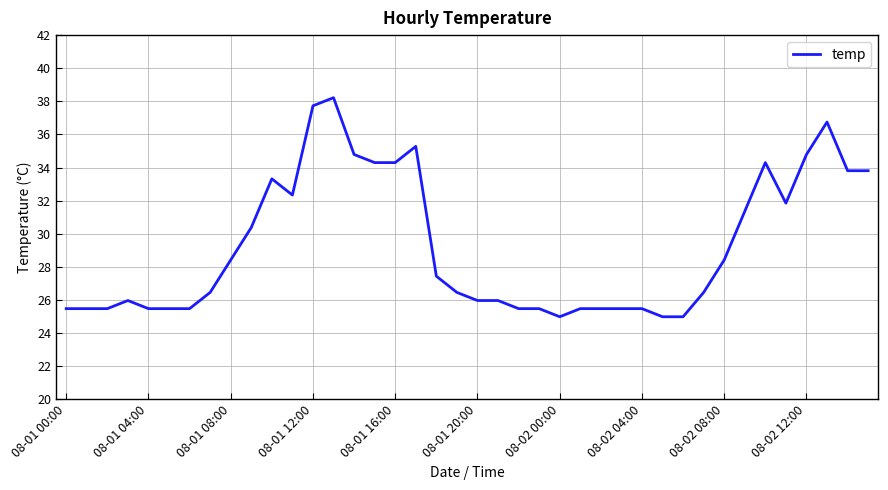

What is the maximum value shown in the chart?

38.2